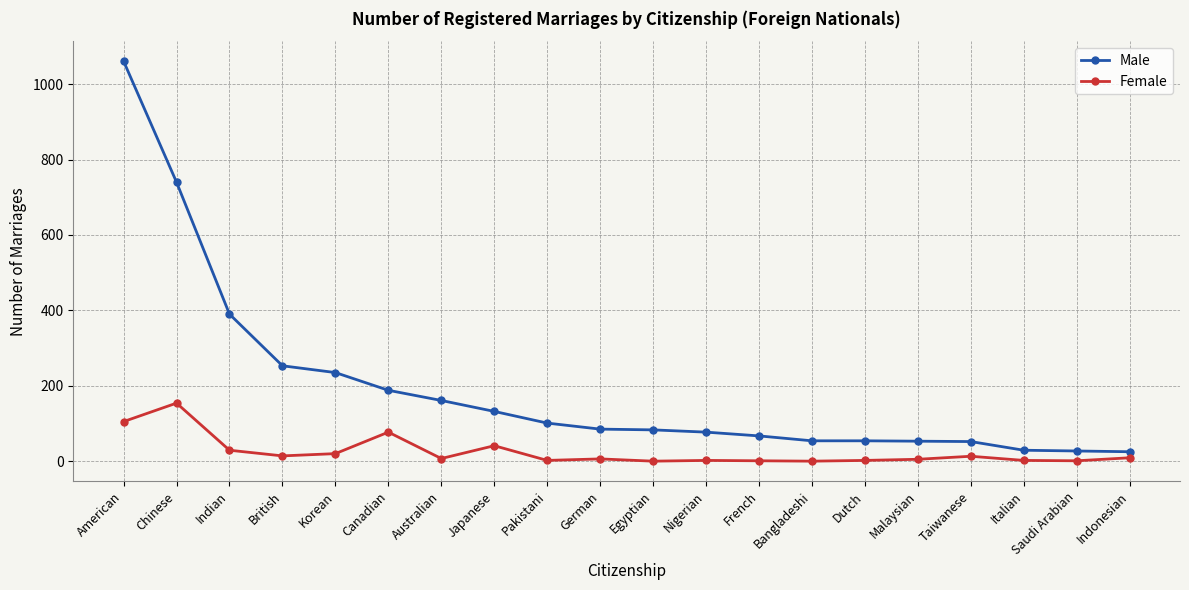

True or false: Male and Female intersect in this chart.

False